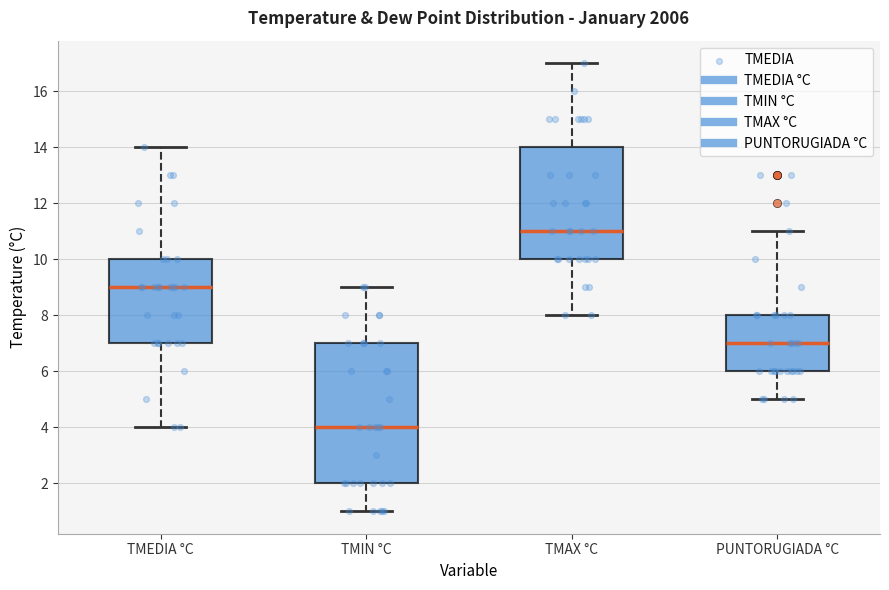

Which box's median line is the highest?

TMAX °C